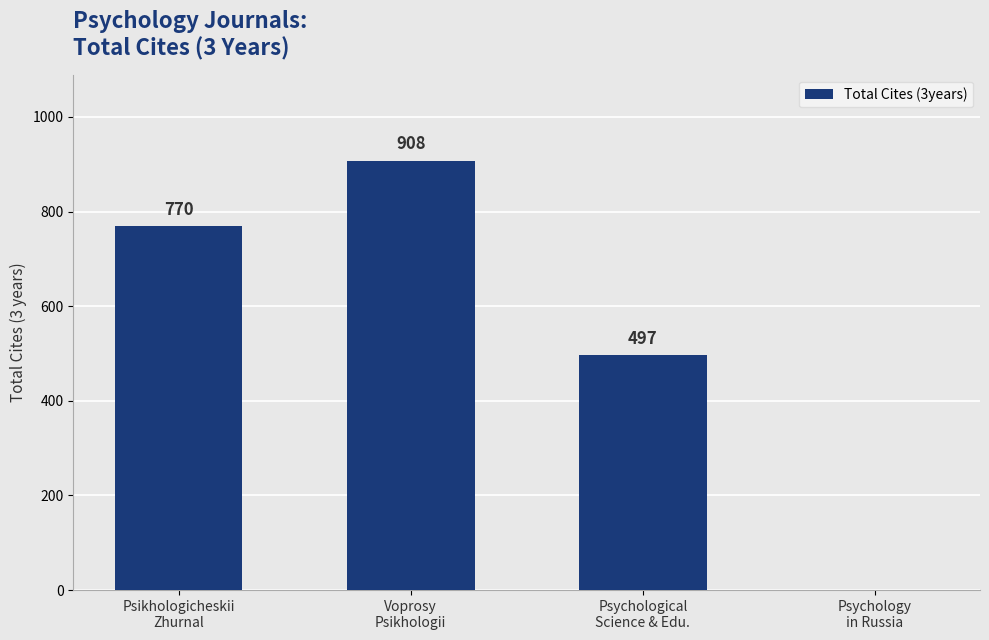

What is the greatest value displayed?

908